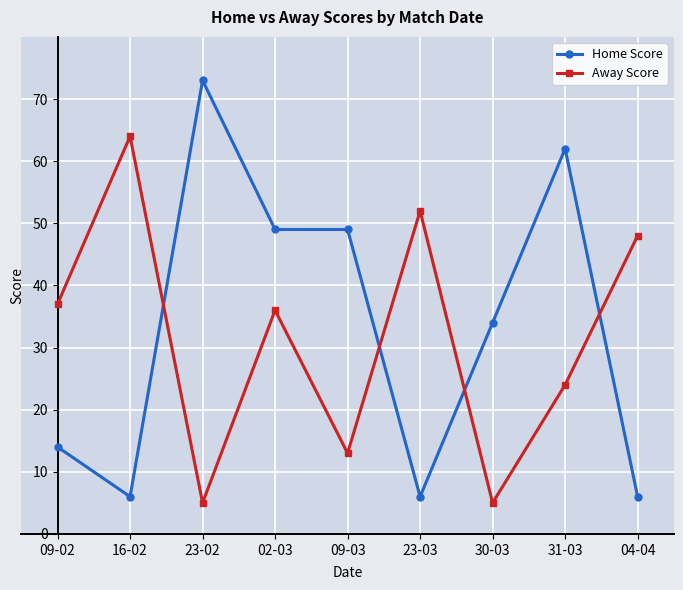

What position from the right is 30-03?

3